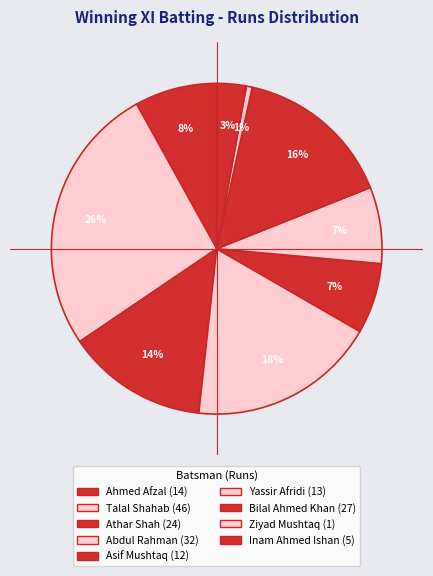

Is there a majority slice in this chart?

No